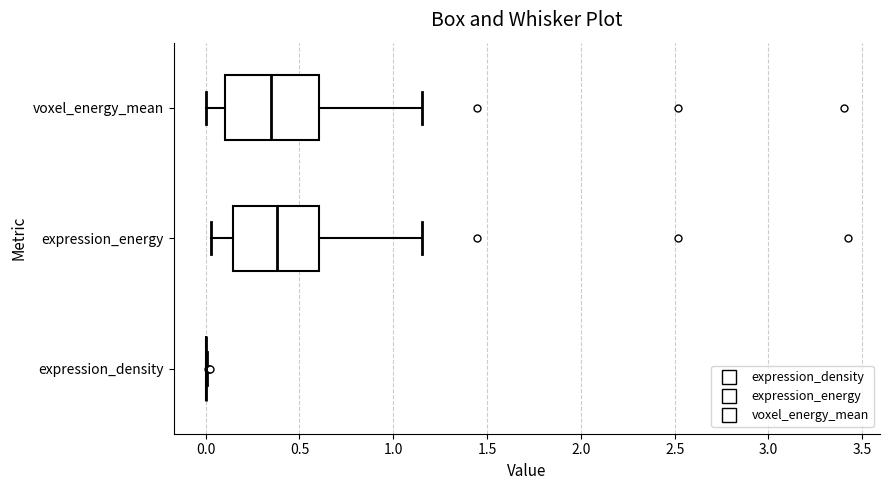

Reading bottom to top, transcribe this box plot: for each box, give where its median line is, the range the box spans, and where its two whiskers end, as read against the x-axis. The values are not printed on the chart, so give them approximately, as read against the axis.

expression_density: box collapsed to a line at 0.00, whiskers 0.00 to 0.00
expression_energy: median 0.40, box 0.15 to 0.60, whiskers 0.05 to 1.15
voxel_energy_mean: median 0.35, box 0.10 to 0.60, whiskers 0.00 to 1.15